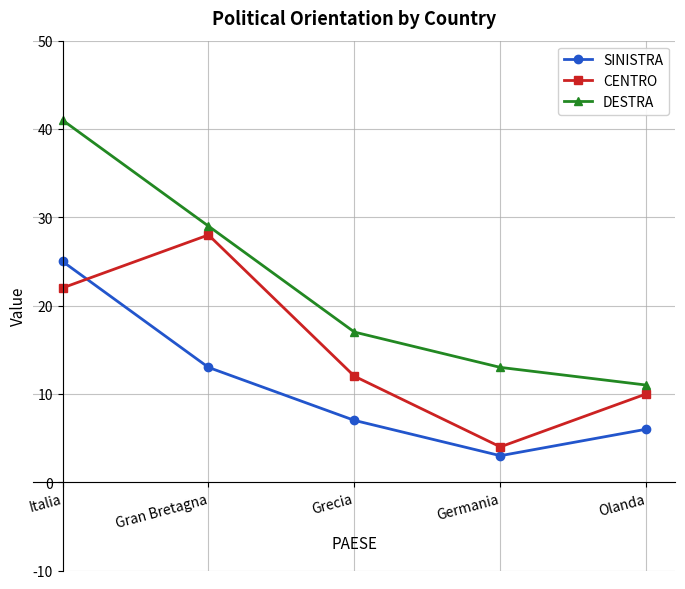

What is the approximate value of DESTRA at Olanda?

11